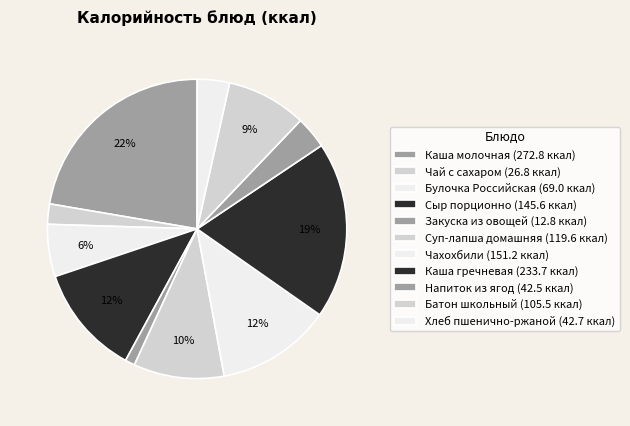

Rank the categories by value from highest to lowest.

Каша молочная, Каша гречневая, Чахохбили, Сыр порционно, Суп-лапша домашняя, Батон школьный, Булочка Российская, Хлеб пшенично-ржаной, Напиток из ягод, Чай с сахаром, Закуска из овощей